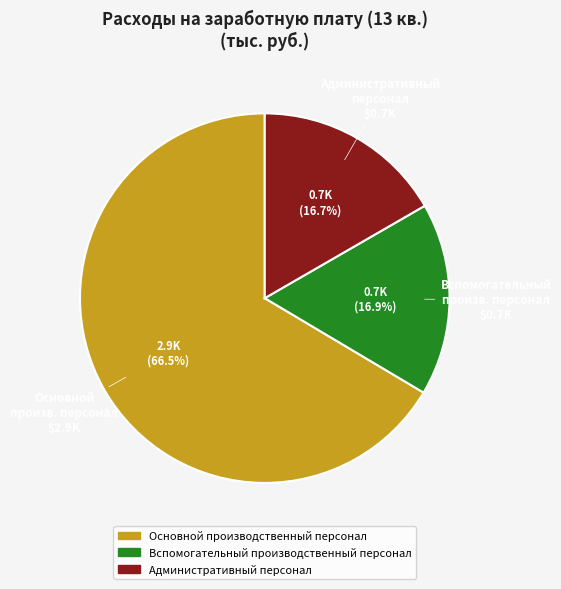

Is it true that Административный персонал is 17% of the pie?

True